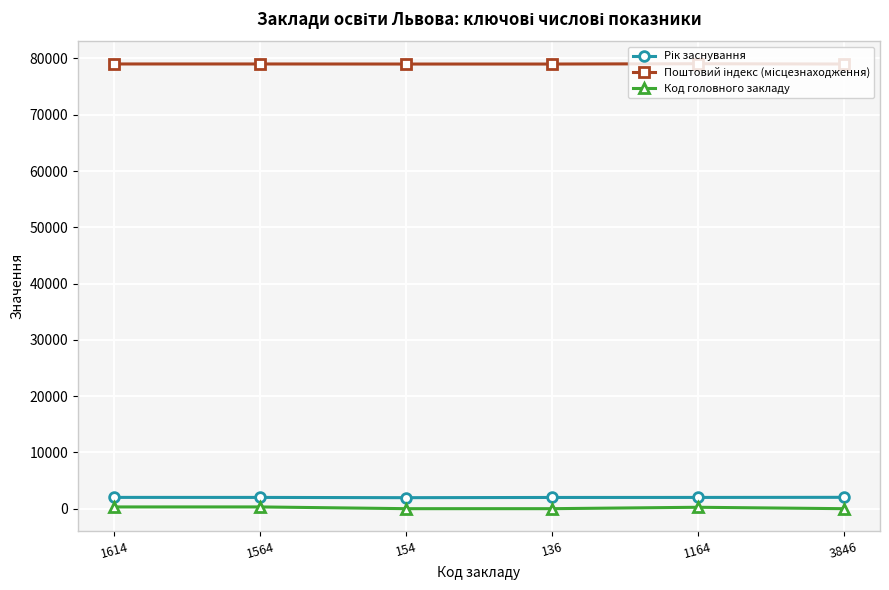

What is the maximum value shown in the chart?

79059